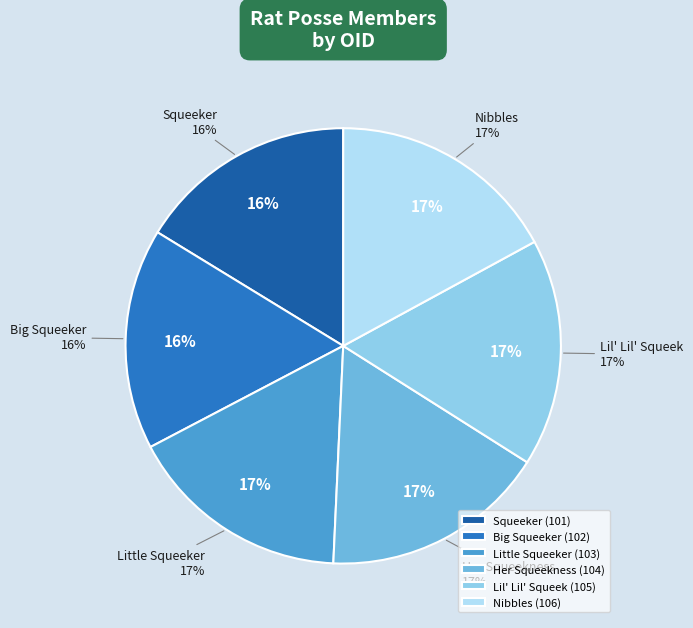

What portion of the pie excludes Squeeker?

83.7%